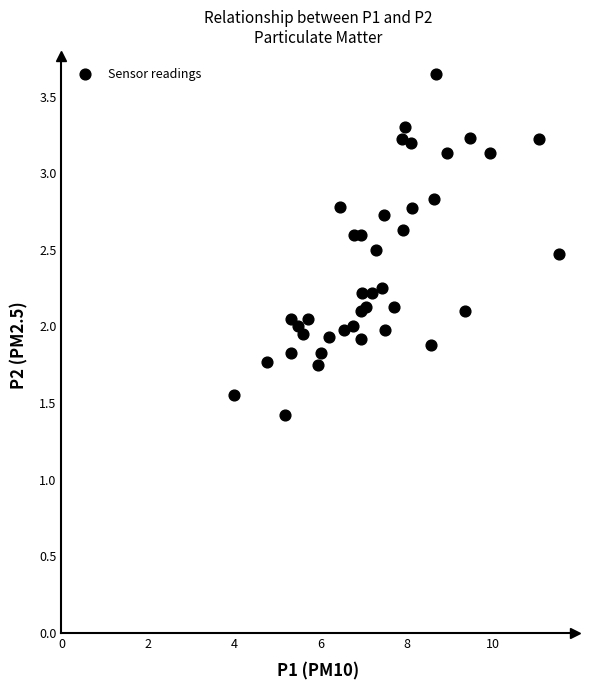

What is the range of X values (max minus min)?

7.5